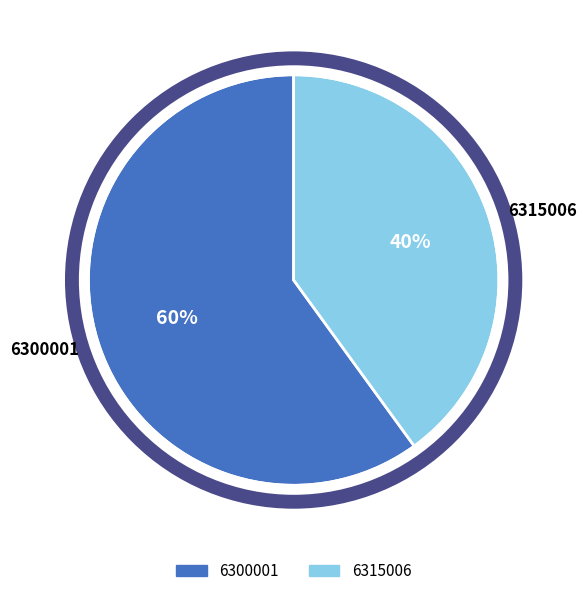

Rank the categories by value from highest to lowest.

6300001, 6315006